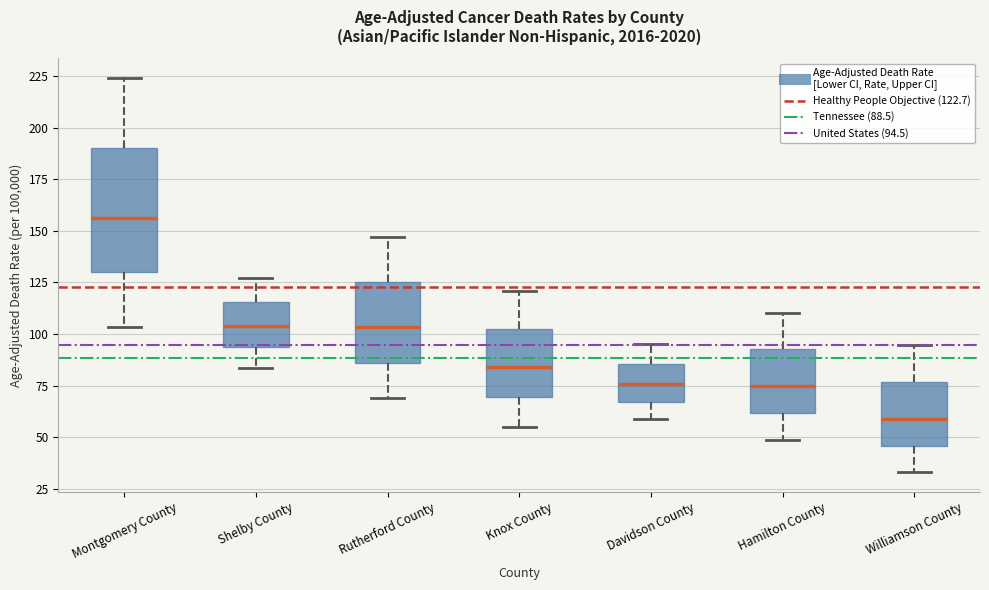

Which box is the tallest, from its lower edge to its upper edge?

Montgomery County